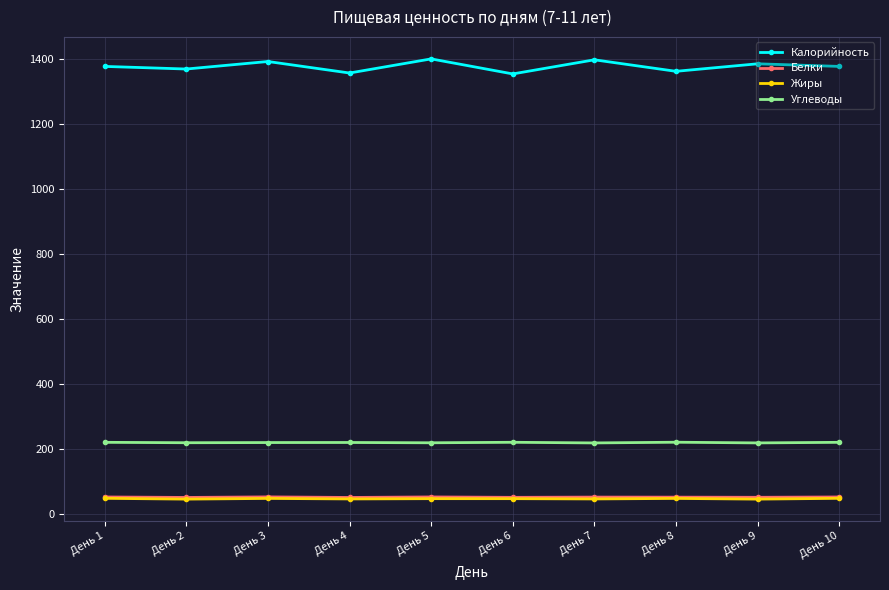

Is the value of Жиры at День 10 greater than the value of Калорийность at День 10?

No